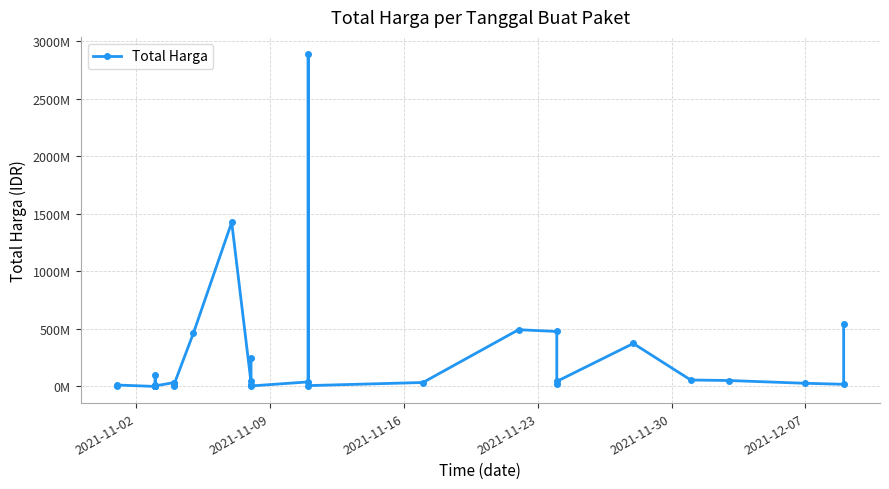

How many values are below 27412000?

17